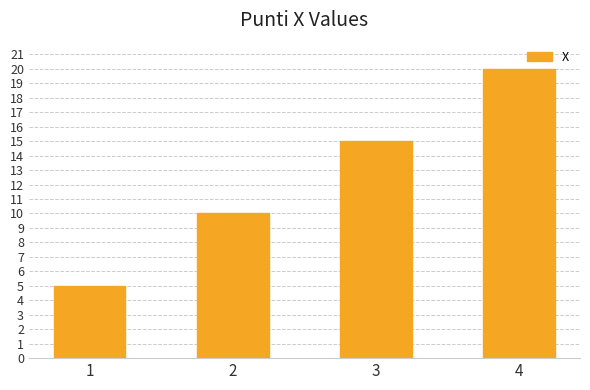

Reading right to left, extract all data points from this chart.

4=20	3=15	2=10	1=5